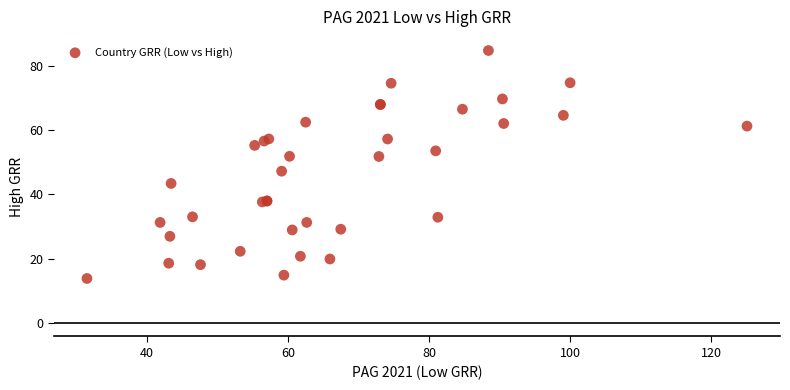

What Y value in the scatter plot is closest to 49?

47.2